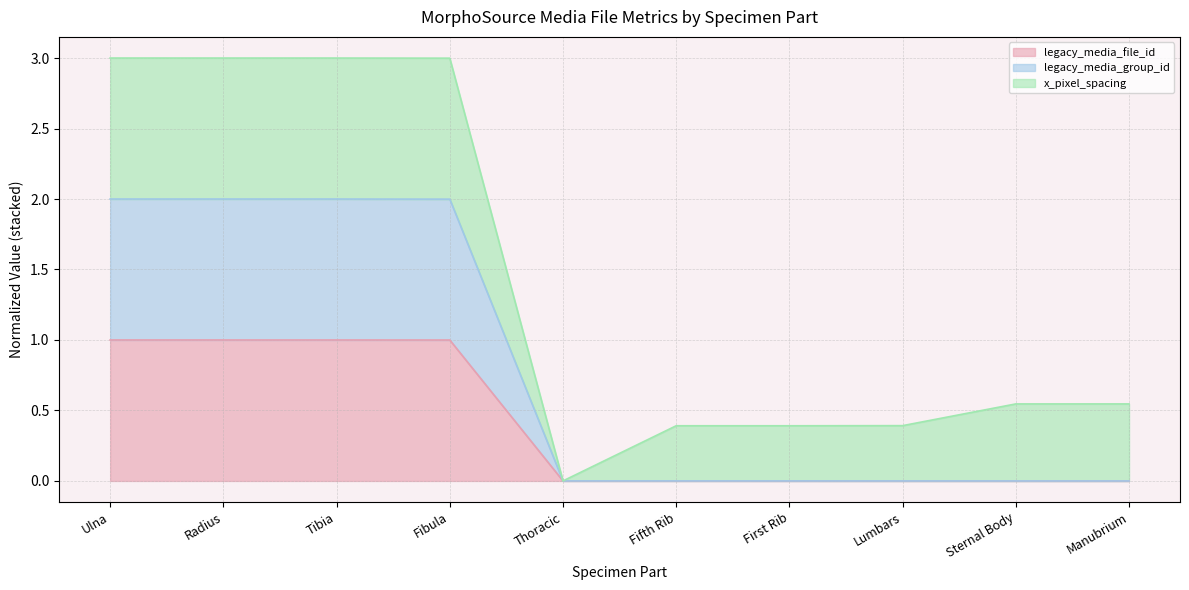

At which label does legacy_media_group_id reach its peak?

Ulna